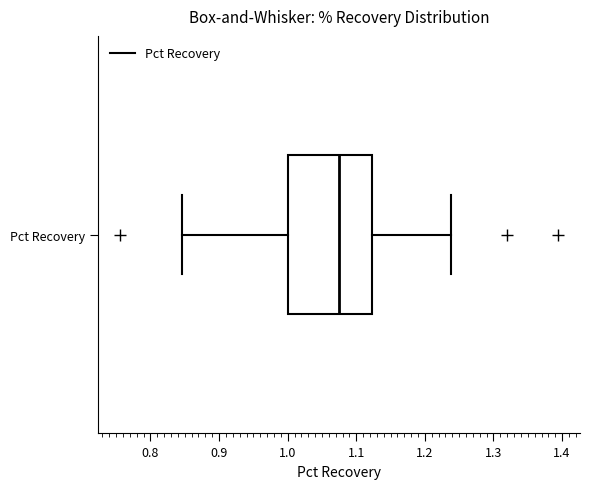

Read this box plot against the x-axis: the position of the median line, the range covered by the box, and the ends of both whiskers. The values are not printed on the chart, so give them approximately, as read against the axis.

median 1.08, box 1.00 to 1.12, whiskers 0.85 to 1.24